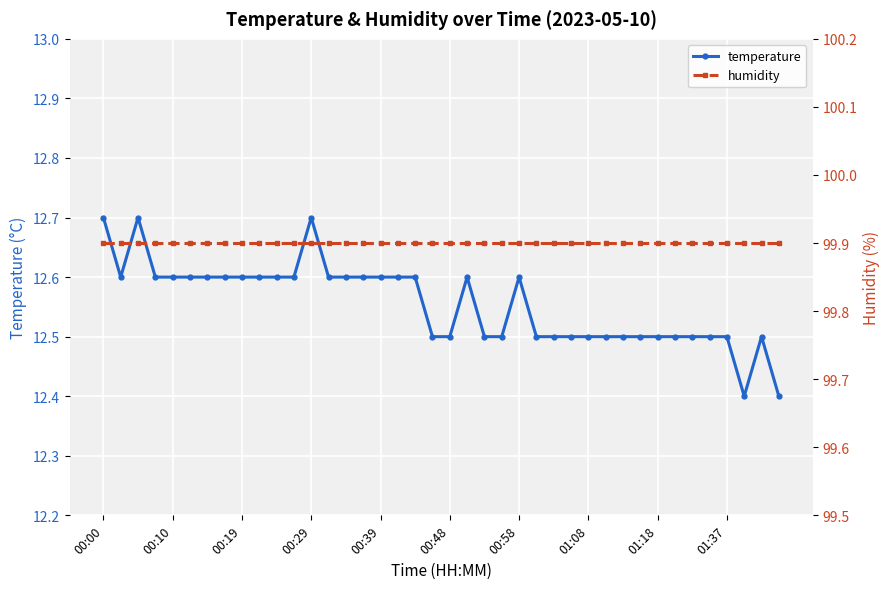

How many interior local valleys does the temperature series have?

2